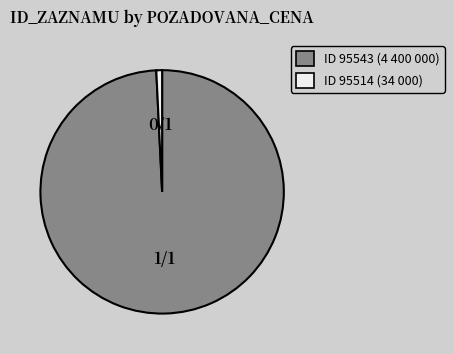

Is there a majority slice in this chart?

Yes